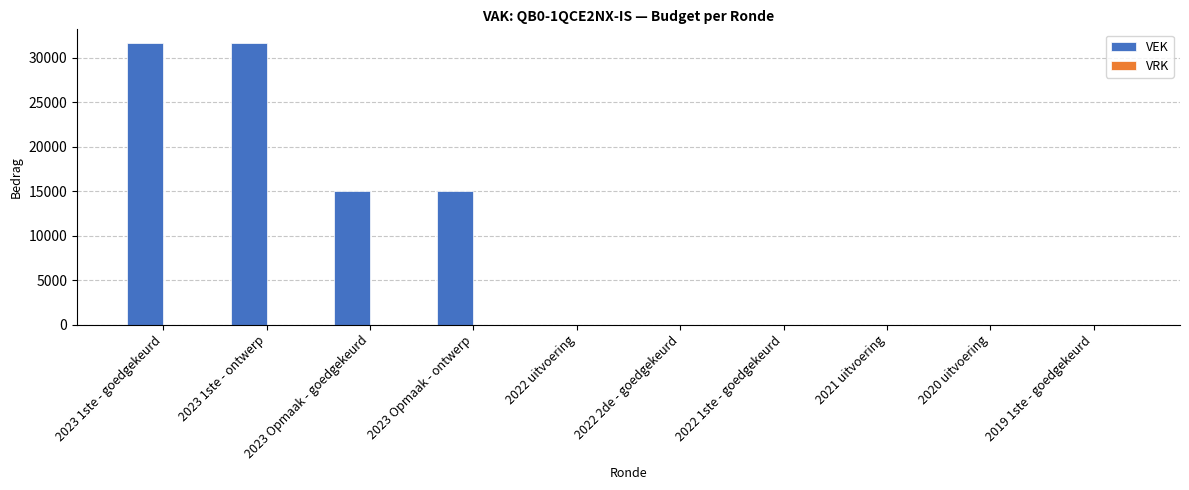

What is the sum of all values?

93234